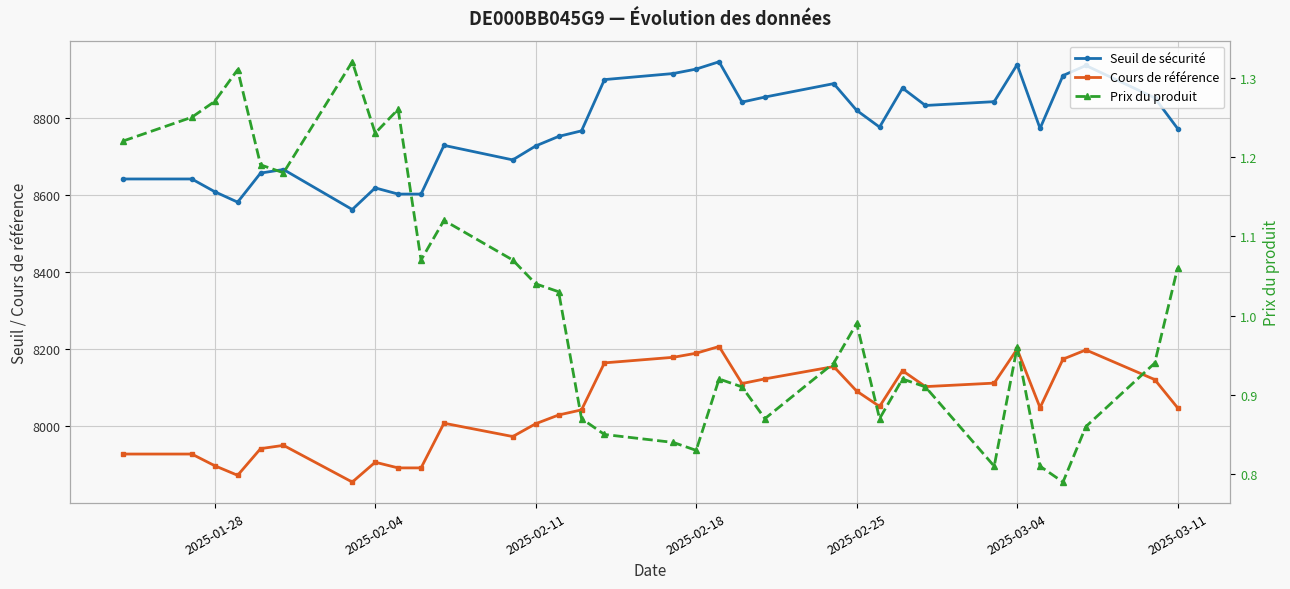

What is the maximum value for Seuil de sécurité?

8945.1